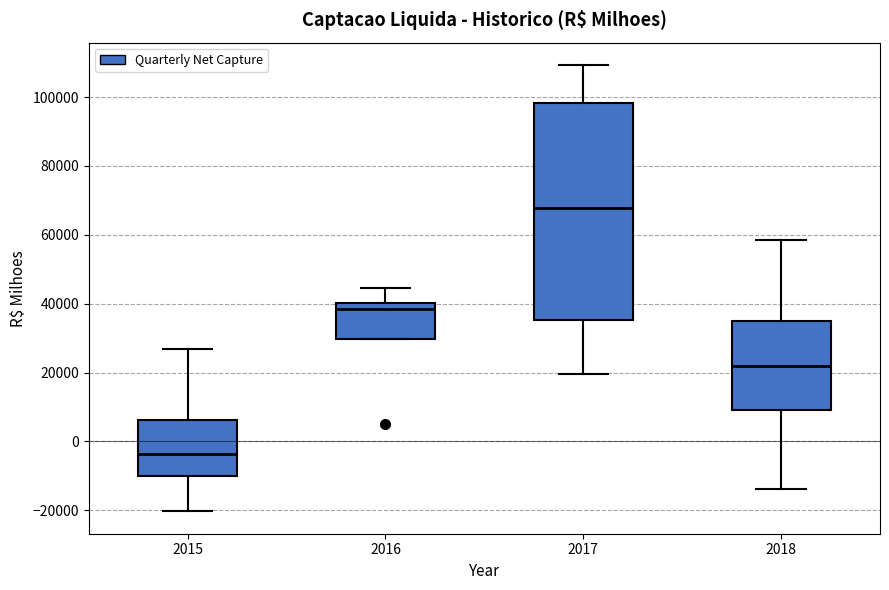

Which box's median line is the highest?

2017